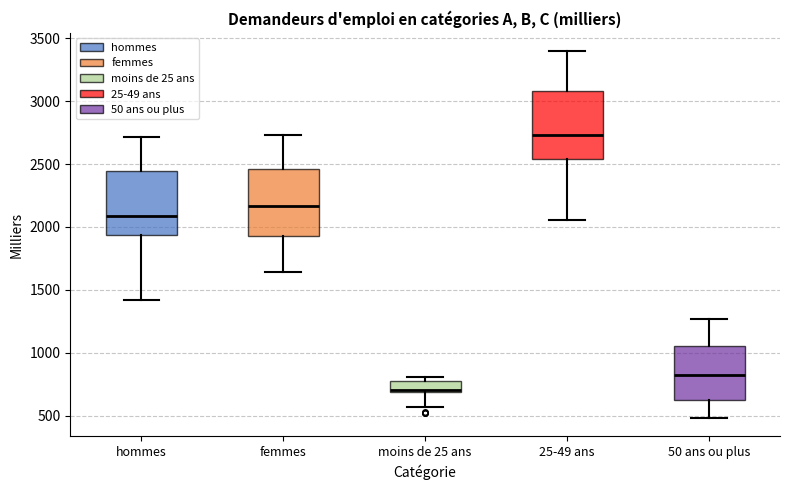

Reading left to right, transcribe this box plot: for each box, give where its median line is, the range the box spans, and where its two whiskers end, as read against the y-axis. The values are not printed on the chart, so give them approximately, as read against the axis.

hommes: median 2100, box 1950 to 2450, whiskers 1400 to 2700
femmes: median 2150, box 1950 to 2450, whiskers 1650 to 2750
moins de 25 ans: median 700 (just above the box's lower edge), box 700 to 750, whiskers 550 to 800
25-49 ans: median 2750, box 2550 to 3100, whiskers 2050 to 3400
50 ans ou plus: median 850, box 650 to 1050, whiskers 500 to 1250